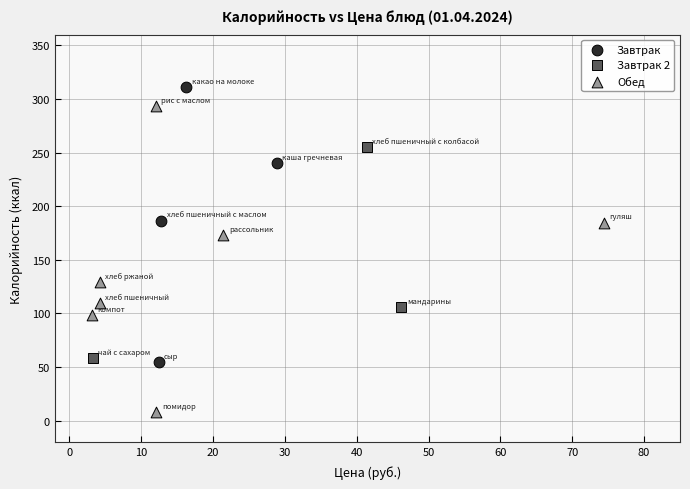

Which series reaches the maximum Y coordinate?

Завтрак